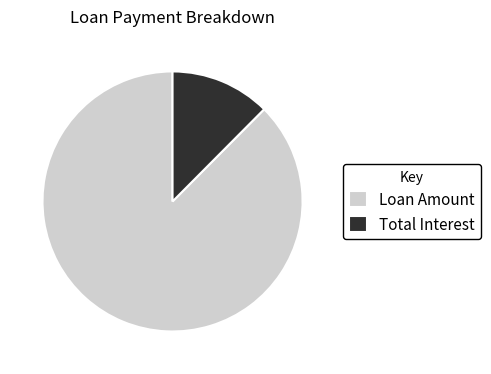

Rank the categories by value from highest to lowest.

Loan Amount, Total Interest